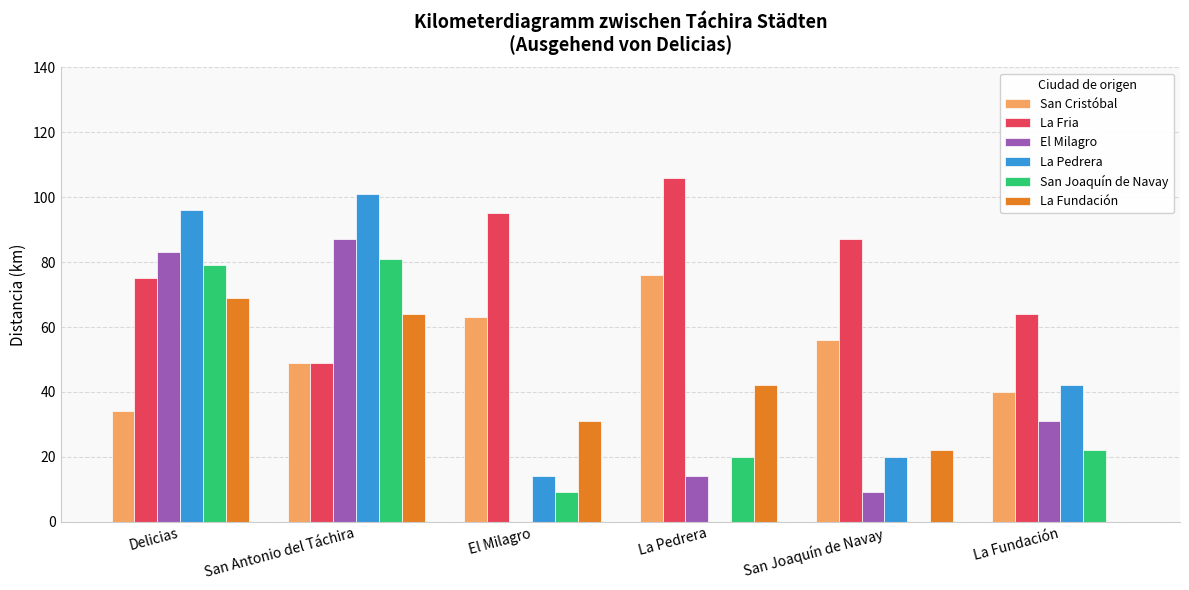

The La Fria series shows 106 at La Pedrera. True or false?

True